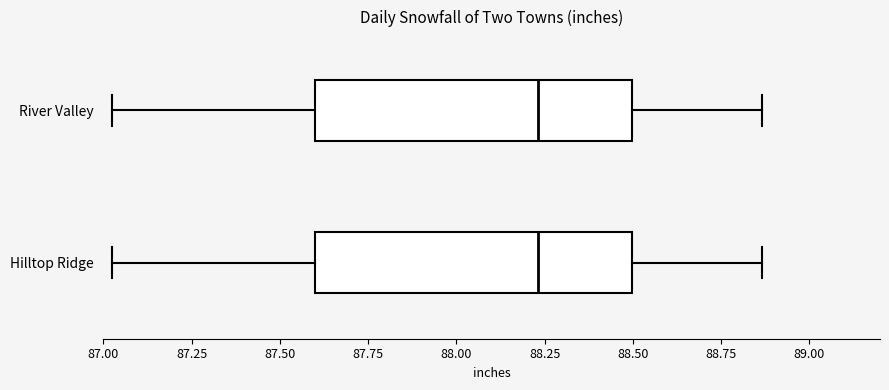

Reading bottom to top, read every box against the x-axis: the position of its median line, the range the box covers, and the ends of its whiskers. The values are not printed on the chart, so give them approximately, as read against the axis.

Hilltop Ridge: median 88.25, box 87.60 to 88.50, whiskers 87.05 to 88.85
River Valley: median 88.25, box 87.60 to 88.50, whiskers 87.05 to 88.85